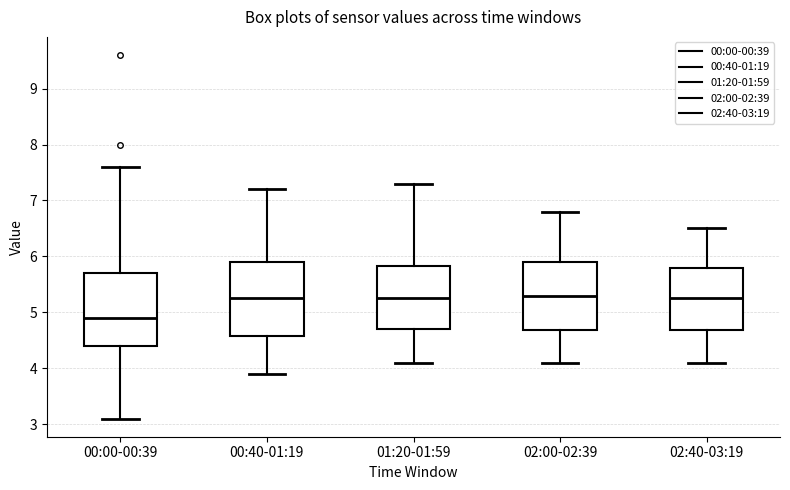

Where does the upper whisker of the box for 01:20-01:59 end on the y-axis? The values are not printed on the chart, so give them approximately, as read against the axis.

7.3